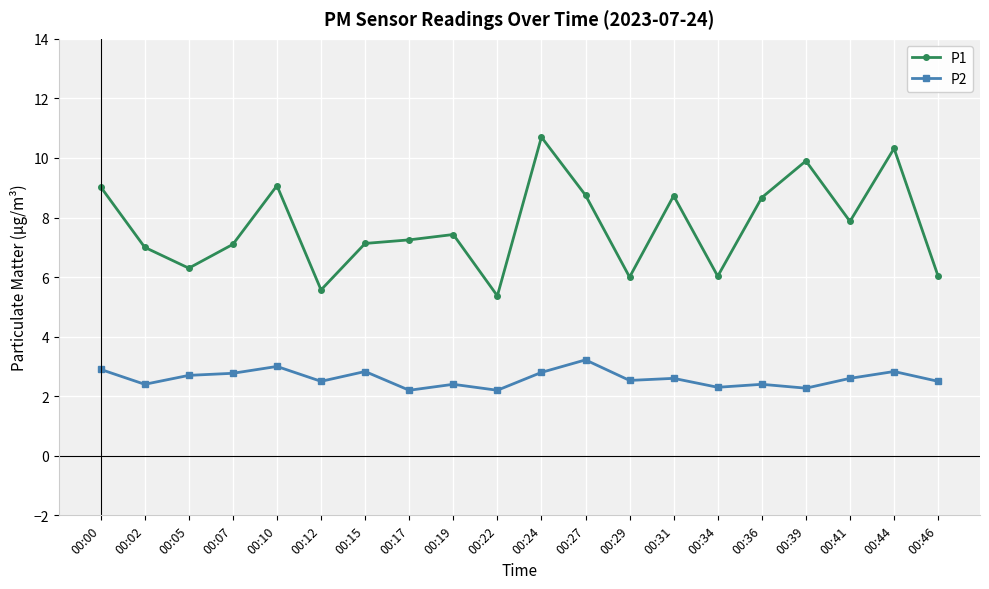

In P1, how many points are higher than both neighbors (excluding endpoints)?

6